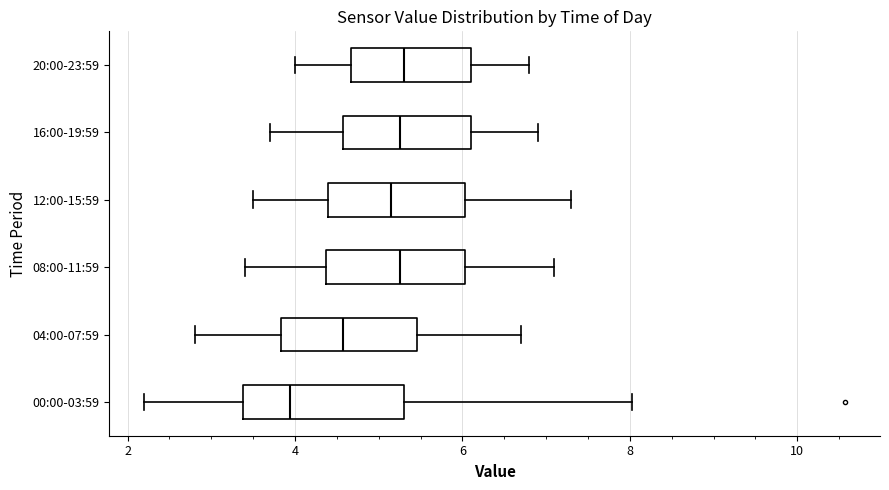

Which box's median line is the furthest to the left?

00:00-03:59